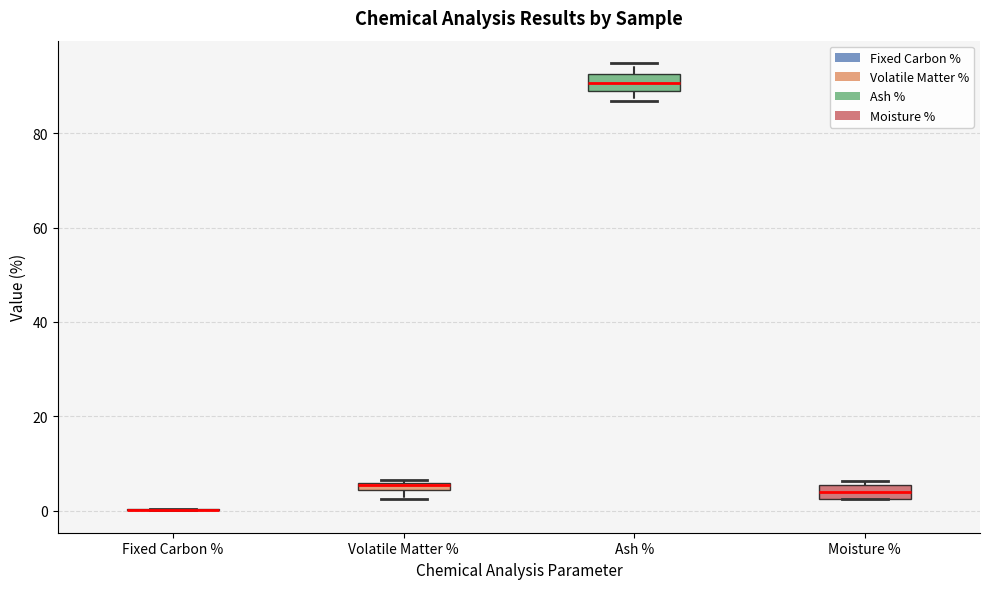

Where is the lower edge of the box for Moisture % on the y-axis? The values are not printed on the chart, so give them approximately, as read against the axis.

2